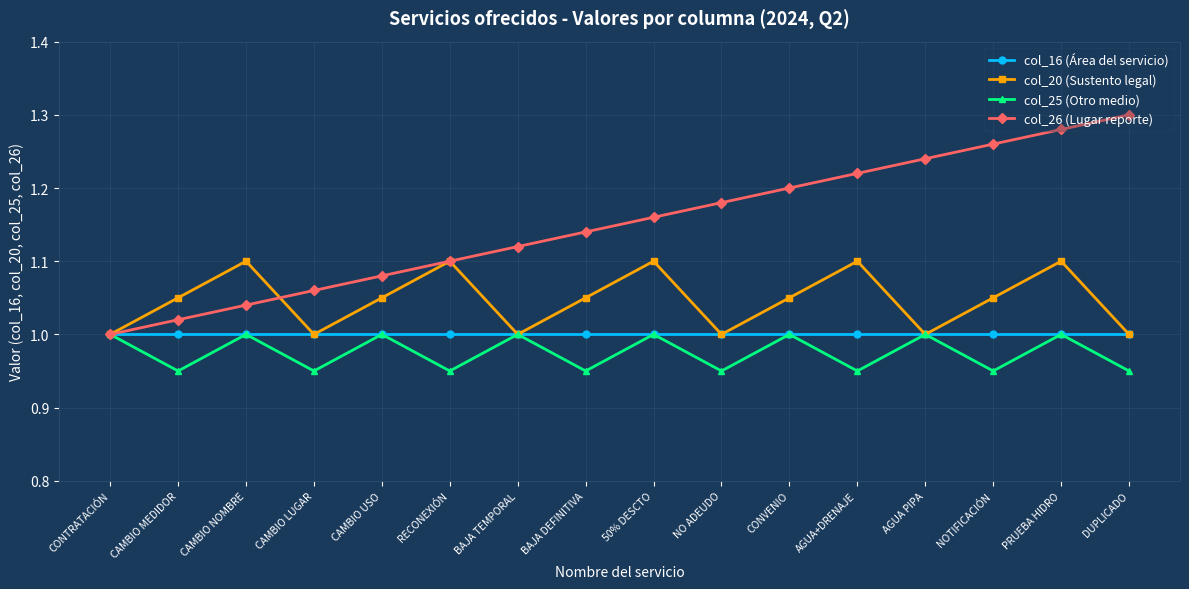

At which category is the sum across all series the highest?

PRUEBA HIDRO